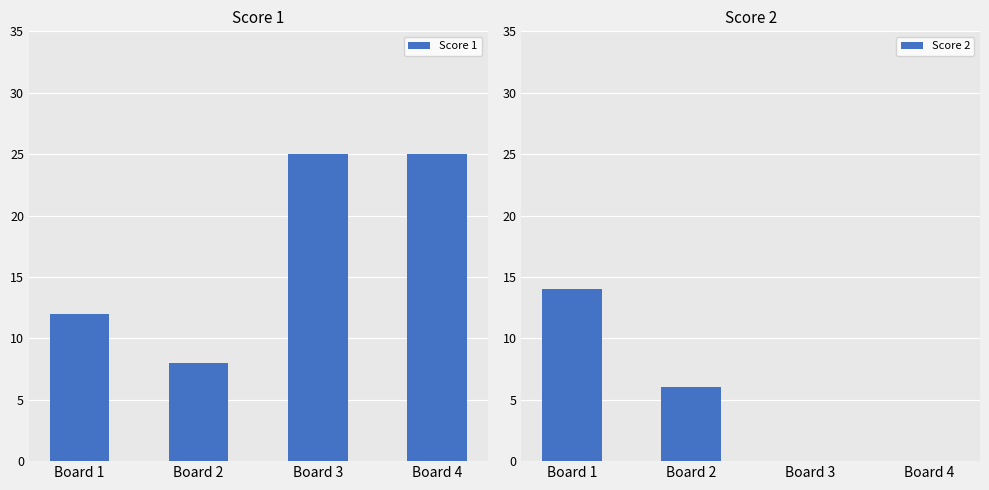

The value of Score 1 at Board 1 is 12. True or false?

True